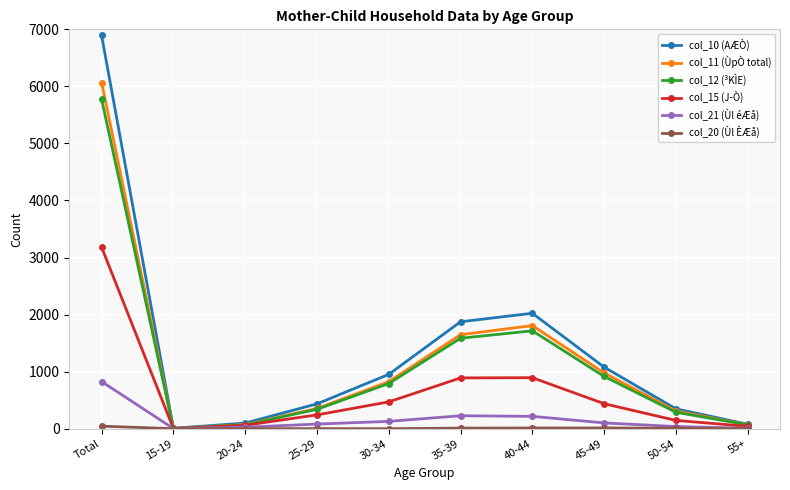

What is the average value of the col_12 (³KÌE) series?

1155